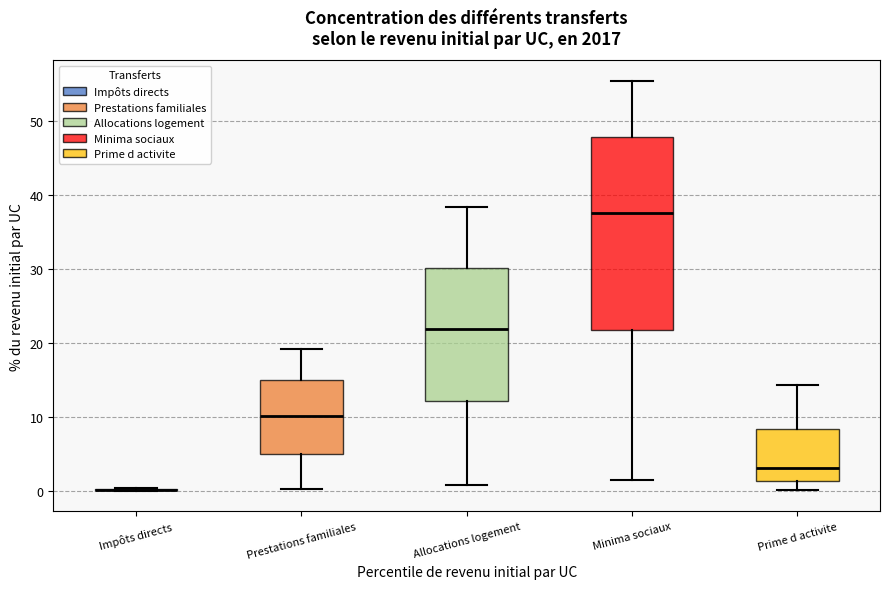

Where does the median line of the box for Allocations logement sit on the y-axis? The values are not printed on the chart, so give them approximately, as read against the axis.

22